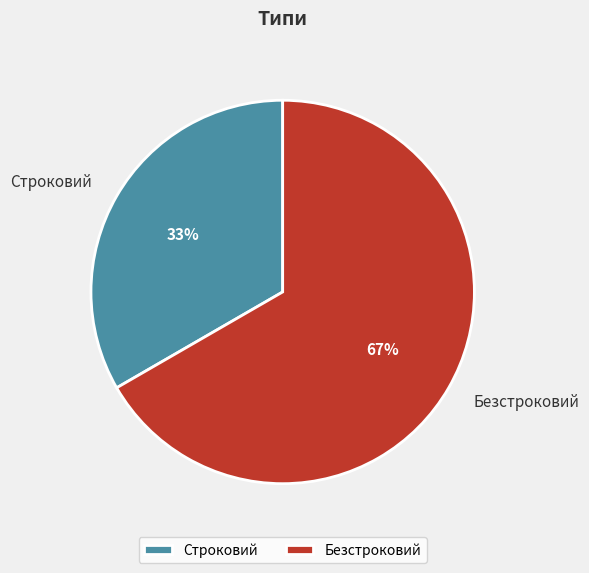

What is the ratio of the value at Строковий to the value at Безстроковий?

0.5